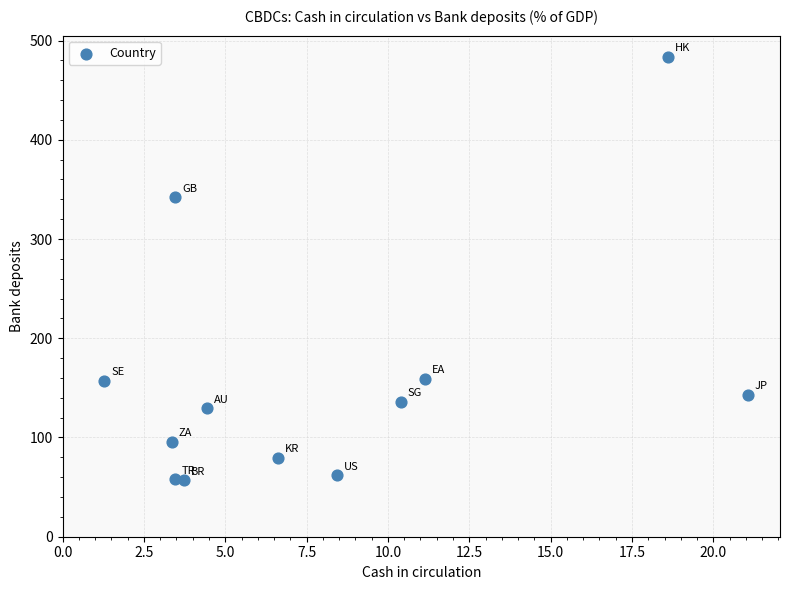

What Y value in the scatter plot is closest to 270?

341.9